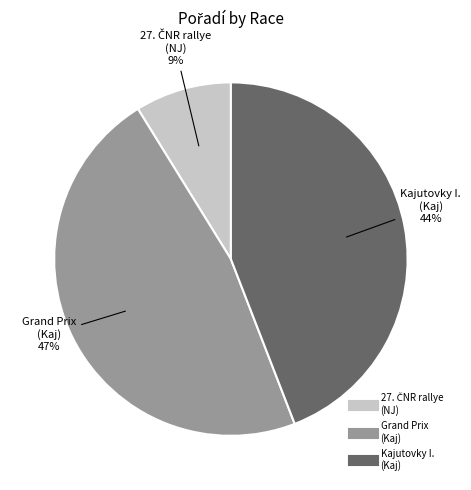

Is there a majority slice in this chart?

No